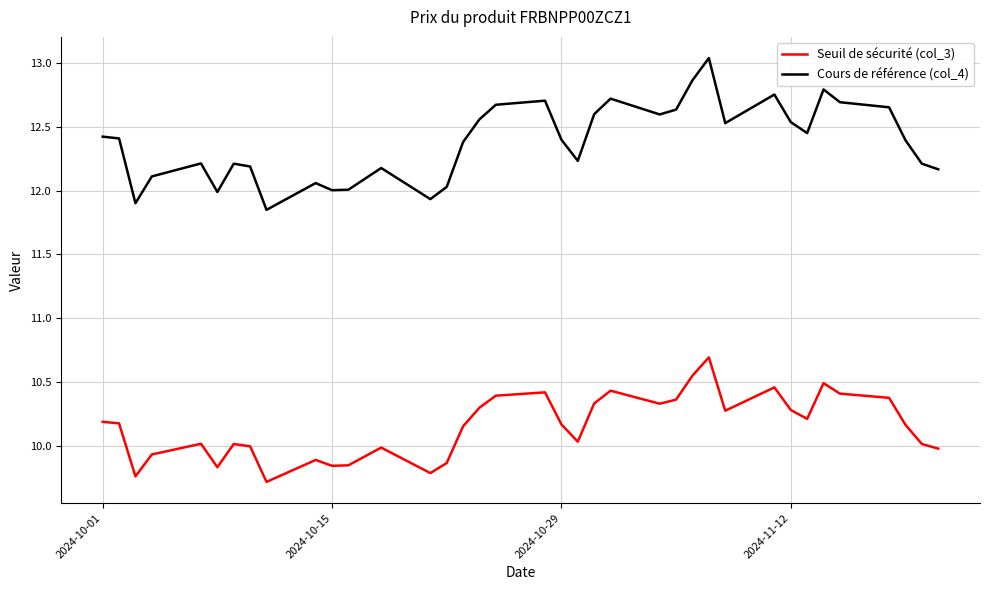

List the series in order of their peak value, lowest first.

Seuil de sécurité (col_3), Cours de référence (col_4)